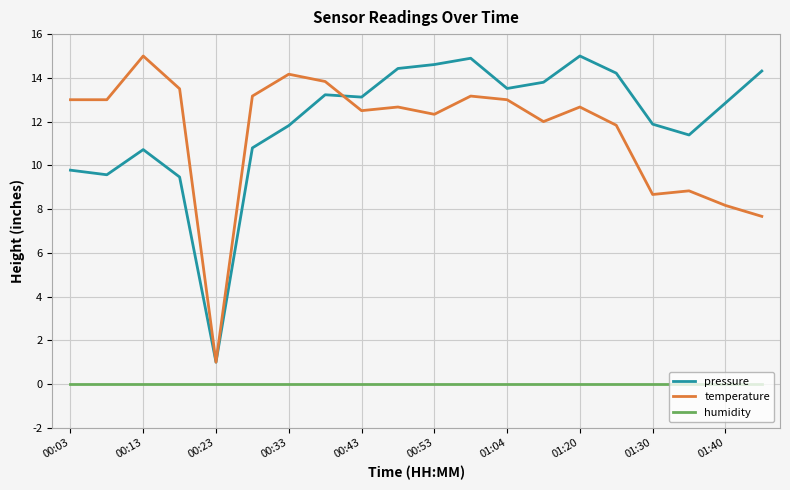

Count the number of categories in the chart.

20